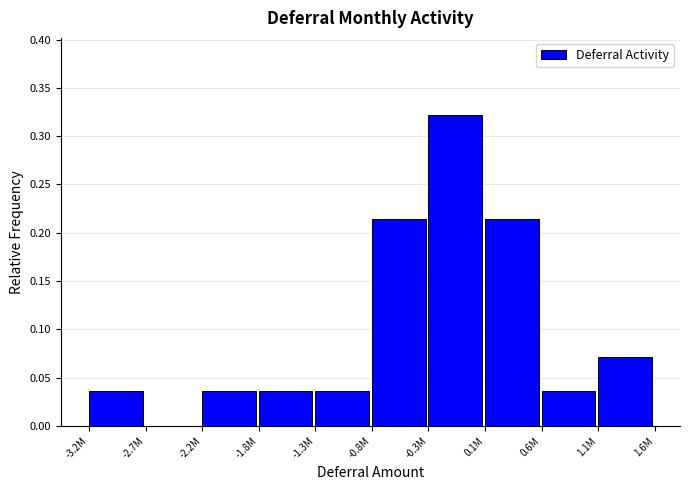

Which has a higher value, -0.8M or -2.2M?

-0.8M